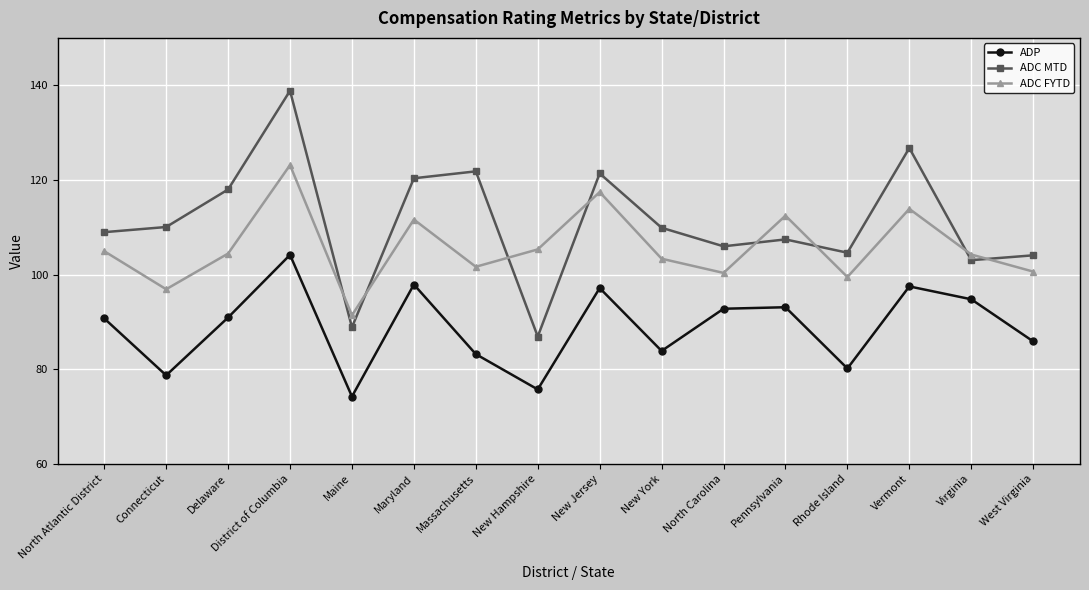

What is the value of the ADC MTD point at the 1st from the left?

109.0